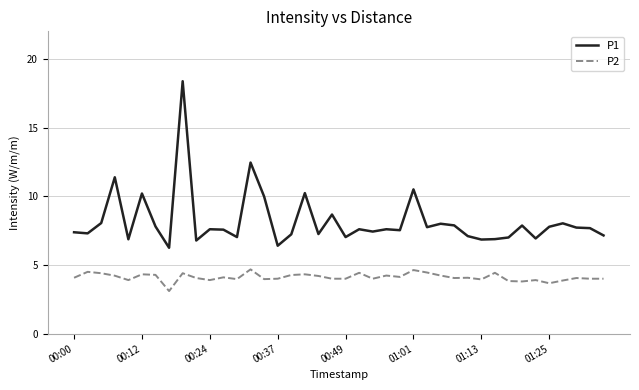

Which series has the largest total across all categories?

P1